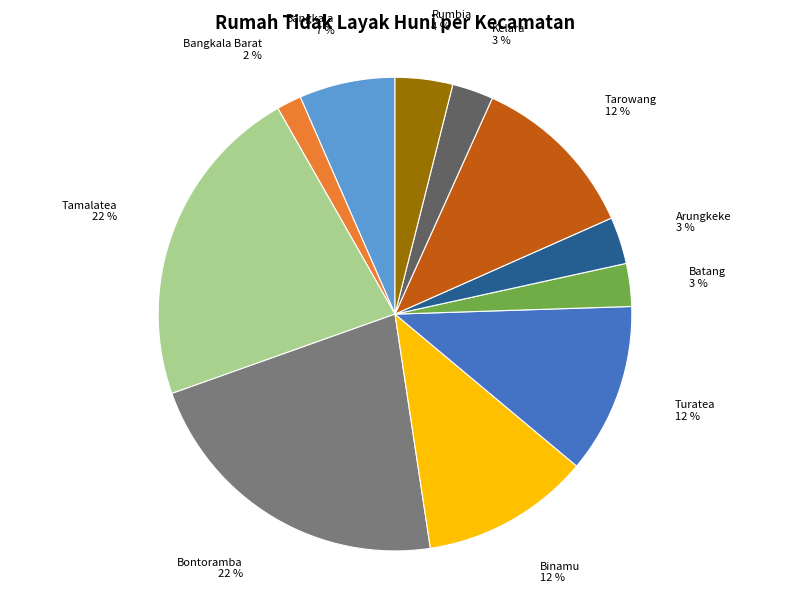

To the nearest percent, what is the difference between the Rumbia and Arungkeke slice percentages?

1%